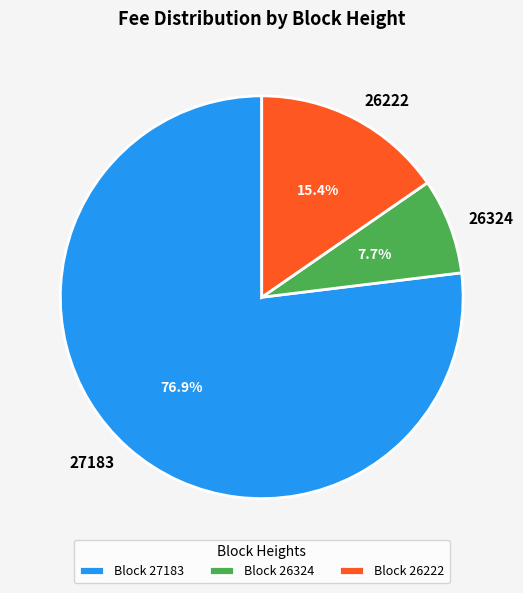

Is it true that 27183 is 90% of the pie?

False